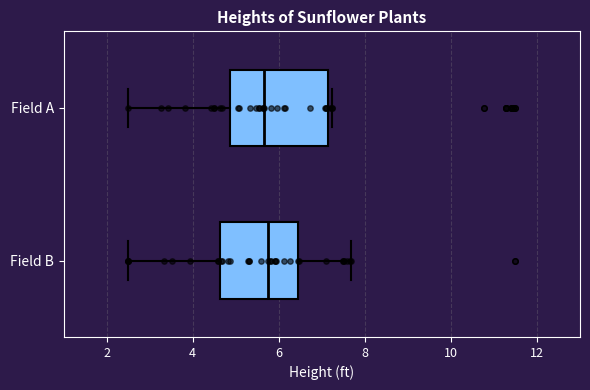

Reading bottom to top, transcribe this box plot: for each box, give where its median line is, the range the box spans, and where its two whiskers end, as read against the x-axis. The values are not printed on the chart, so give them approximately, as read against the axis.

Field B: median 5.8, box 4.6 to 6.4, whiskers 2.6 to 7.6
Field A: median 5.6, box 4.8 to 7.2, whiskers 2.6 to 7.2 (just right of the box's right edge)